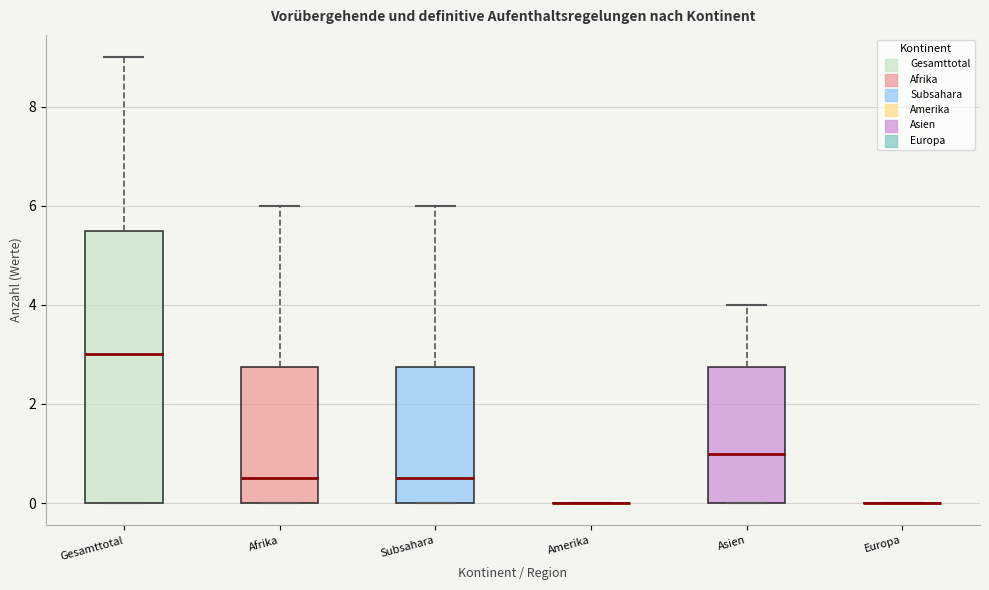

Which box is the tallest, from its lower edge to its upper edge?

Gesamttotal